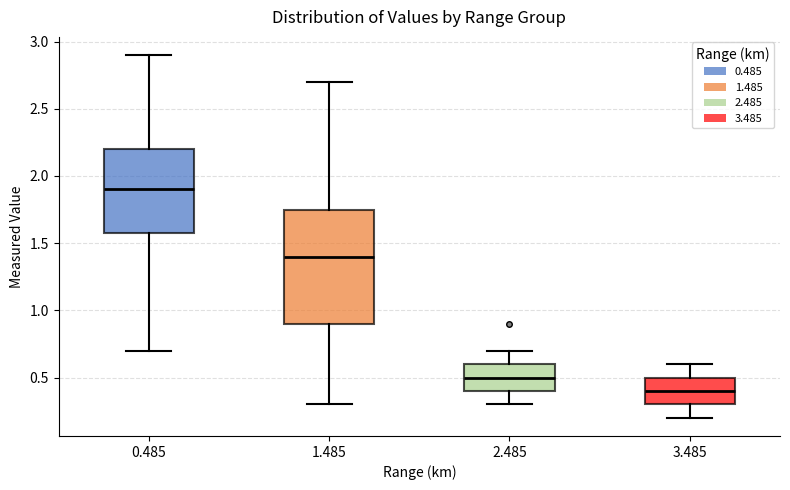

Which box is the tallest, from its lower edge to its upper edge?

1.485